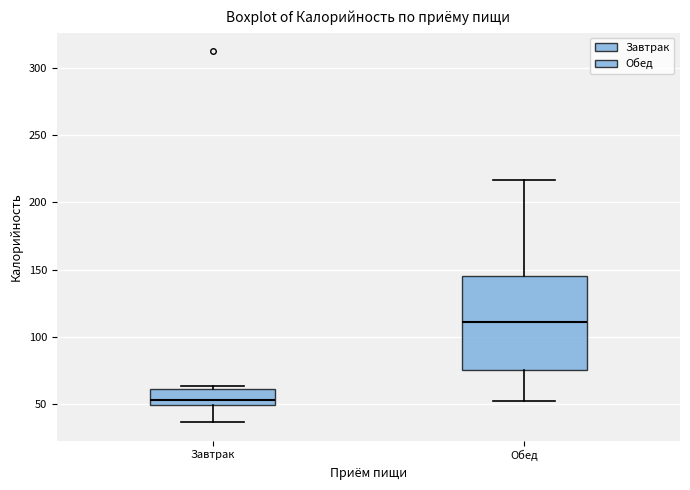

Reading left to right, transcribe this box plot: for each box, give where its median line is, the range the box spans, and where its two whiskers end, as read against the y-axis. The values are not printed on the chart, so give them approximately, as read against the axis.

Завтрак: median 55, box 50 to 60, whiskers 35 to 65
Обед: median 110, box 75 to 145, whiskers 50 to 215